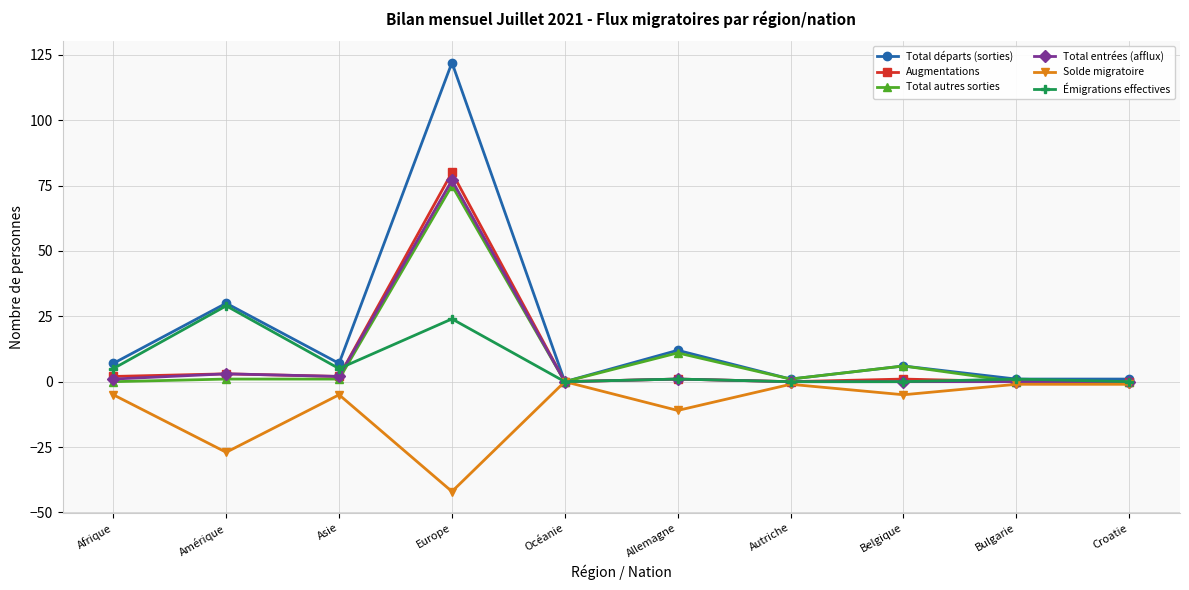

What is the label of the 9th point from the right?

Amérique